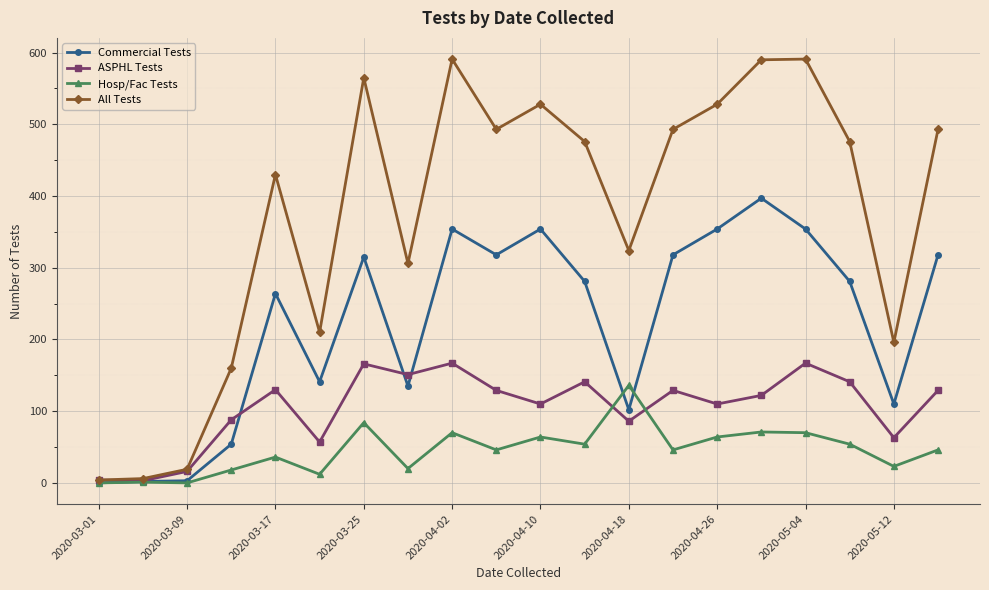

List the series in order of their peak value, highest first.

All Tests, Commercial Tests, ASPHL Tests, Hosp/Fac Tests